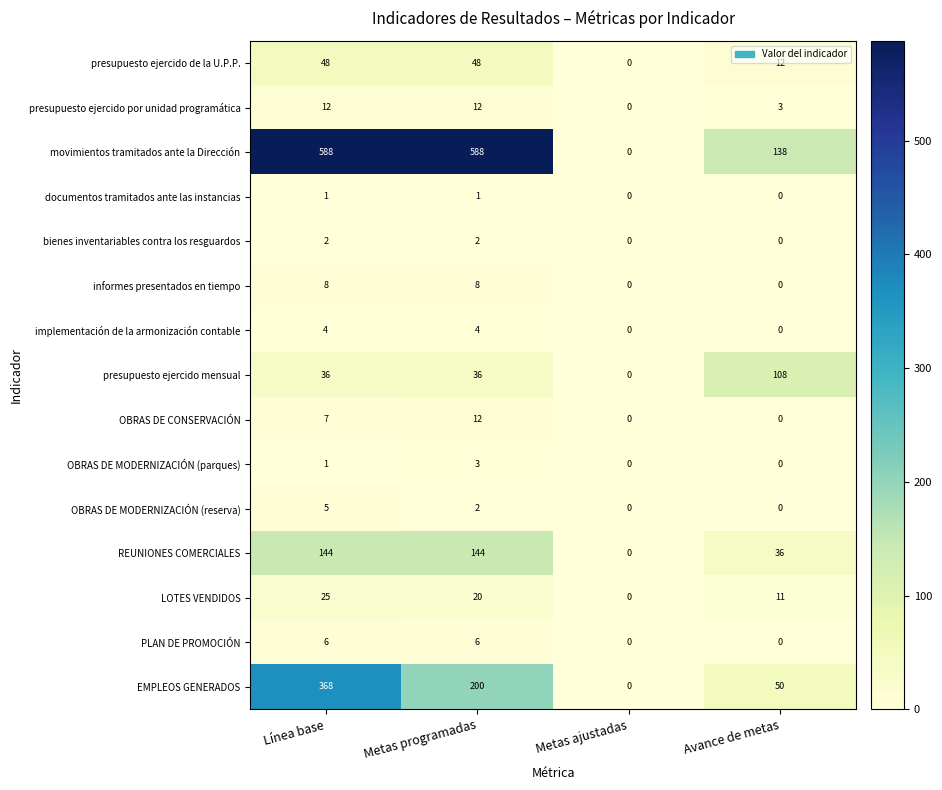

What is the sum of all presupuesto ejercido por unidad programática values?

27